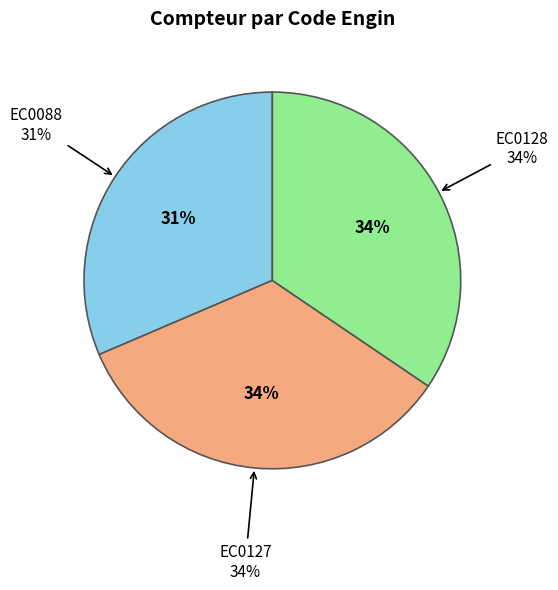

How much of the chart is everything except EC0127?

65.9%